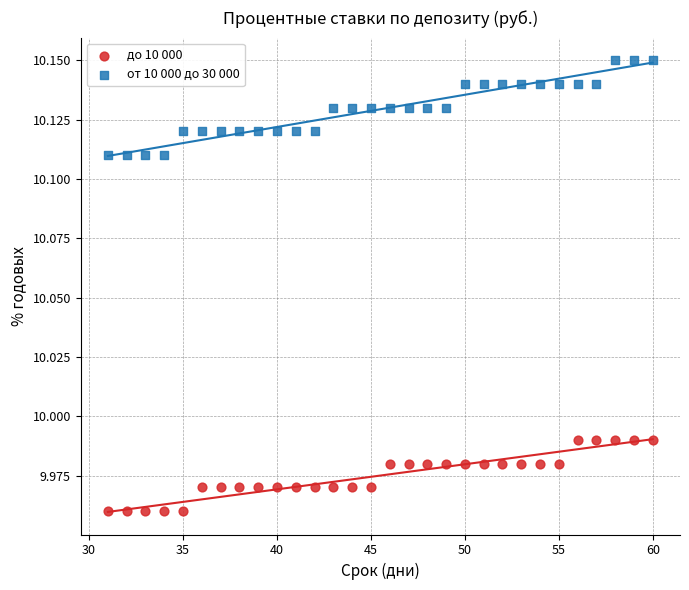

What are all the series names shown in the legend?

до 10 000, от 10 000 до 30 000